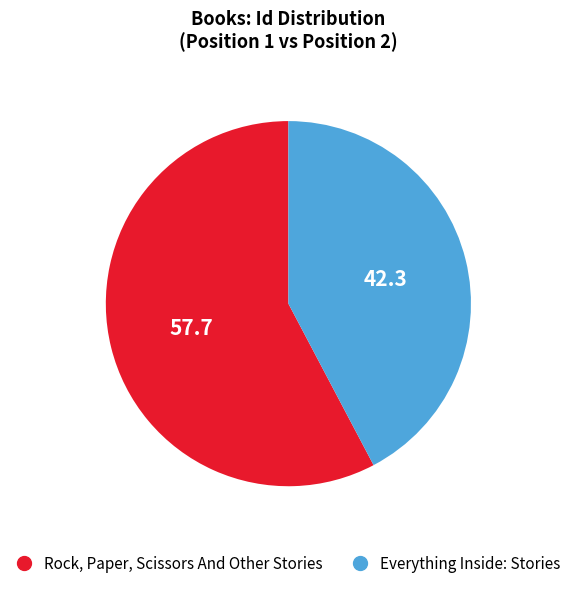

How many segments does this pie chart have?

2